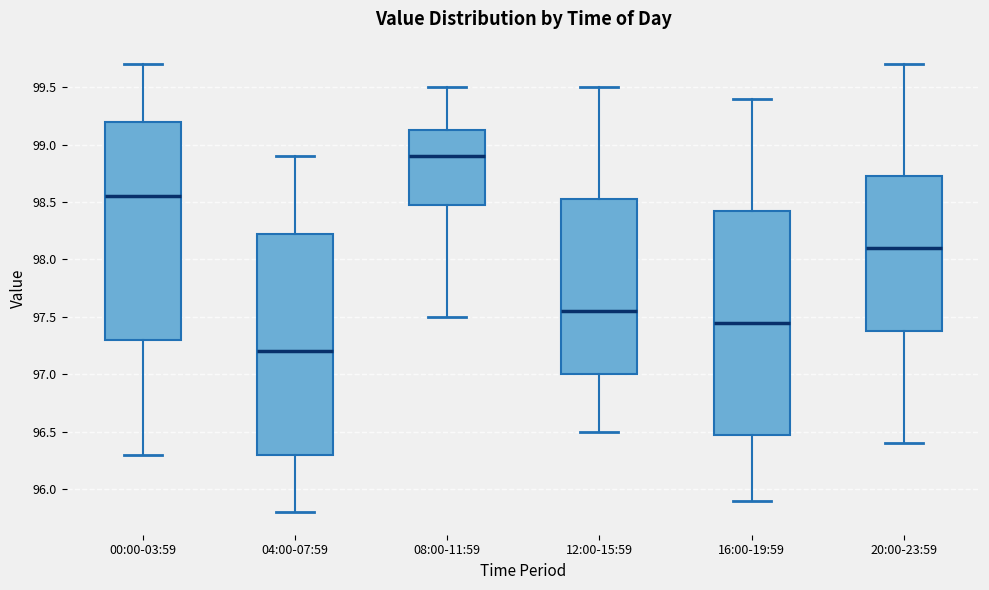

Reading left to right, transcribe this box plot: for each box, give where its median line is, the range the box spans, and where its two whiskers end, as read against the y-axis. The values are not printed on the chart, so give them approximately, as read against the axis.

00:00-03:59: median 98.55, box 97.30 to 99.20, whiskers 96.30 to 99.70
04:00-07:59: median 97.20, box 96.30 to 98.25, whiskers 95.80 to 98.90
08:00-11:59: median 98.90, box 98.50 to 99.15, whiskers 97.50 to 99.50
12:00-15:59: median 97.55, box 97.00 to 98.55, whiskers 96.50 to 99.50
16:00-19:59: median 97.45, box 96.50 to 98.45, whiskers 95.90 to 99.40
20:00-23:59: median 98.10, box 97.40 to 98.75, whiskers 96.40 to 99.70